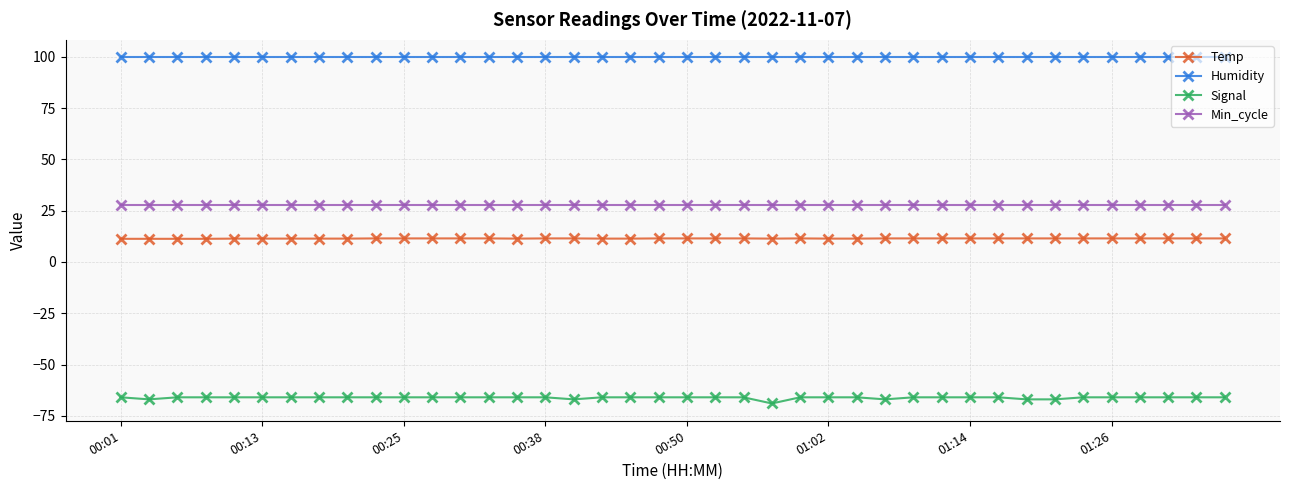

True or false: Min_cycle and Humidity intersect in this chart.

False